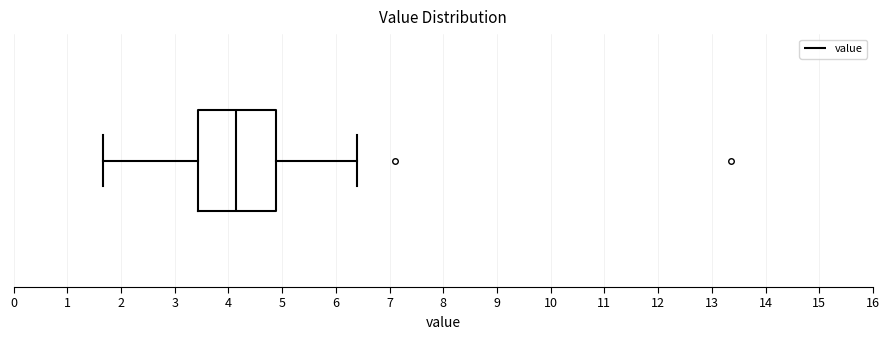

Read this box plot against the x-axis: the position of the median line, the range covered by the box, and the ends of both whiskers. The values are not printed on the chart, so give them approximately, as read against the axis.

median 4.1, box 3.4 to 4.9, whiskers 1.7 to 6.4